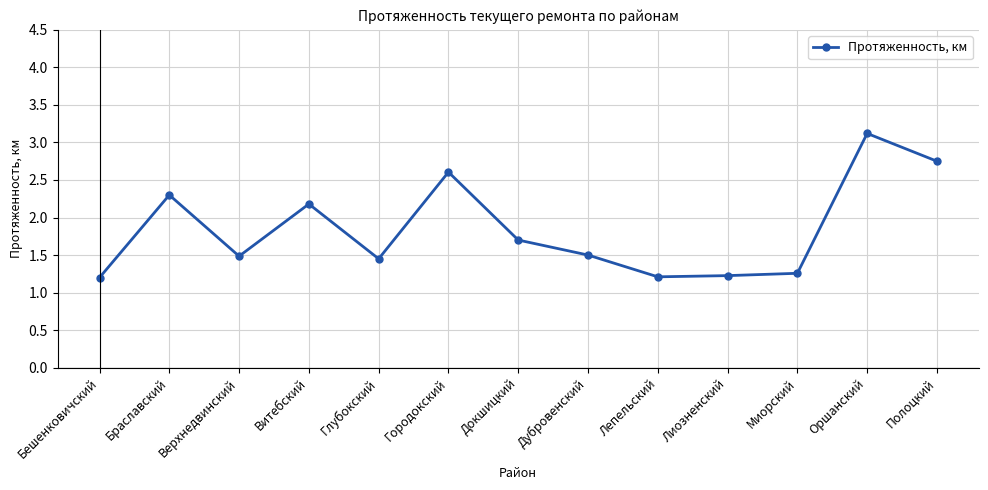

What is the difference between the values at Бешенковичский and Дубровенский?

0.3